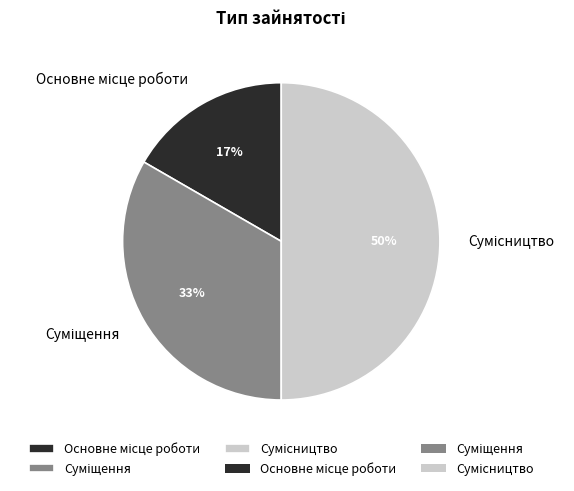

To the nearest percent, what is the difference between the largest and smallest slice percentages?

33%